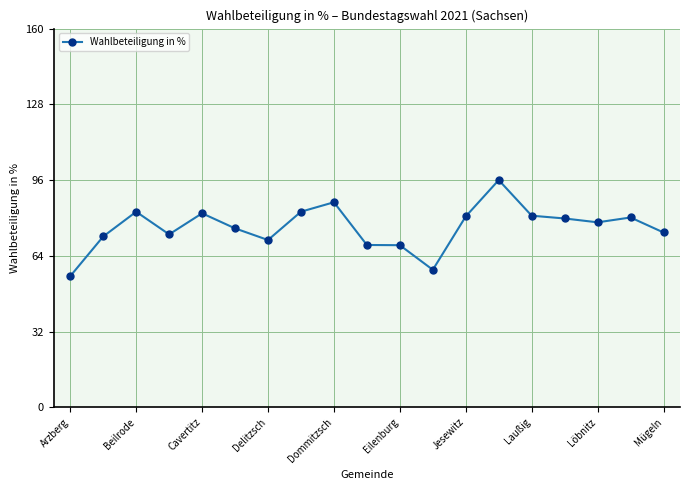

True or false: there are more than 1 points higher than both neighbors.

True